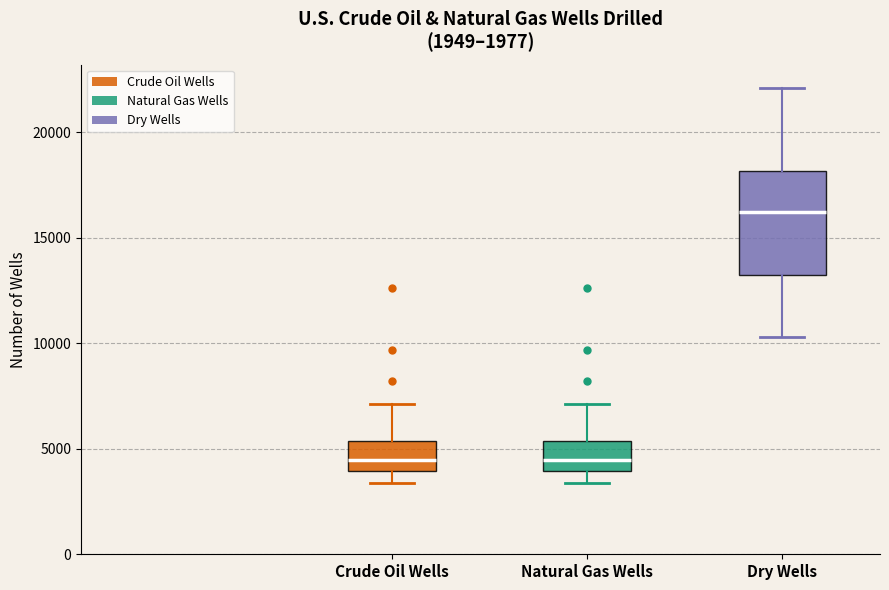

Reading left to right, read every box against the y-axis: the position of its median line, the range the box covers, and the ends of its whiskers. The values are not printed on the chart, so give them approximately, as read against the axis.

Crude Oil Wells: median 4500, box 4000 to 5500, whiskers 3500 to 7000
Natural Gas Wells: median 4500, box 4000 to 5500, whiskers 3500 to 7000
Dry Wells: median 16000, box 13000 to 18000, whiskers 10500 to 22000